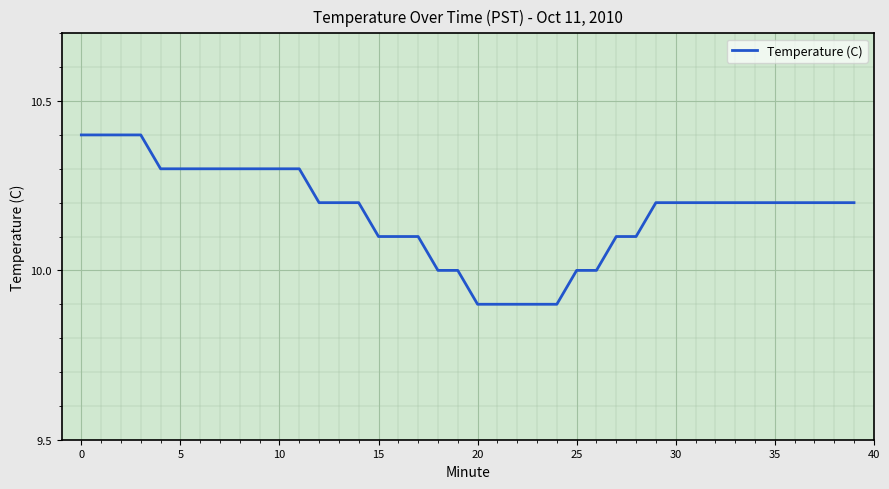

What is the maximum value shown in the chart?

10.4